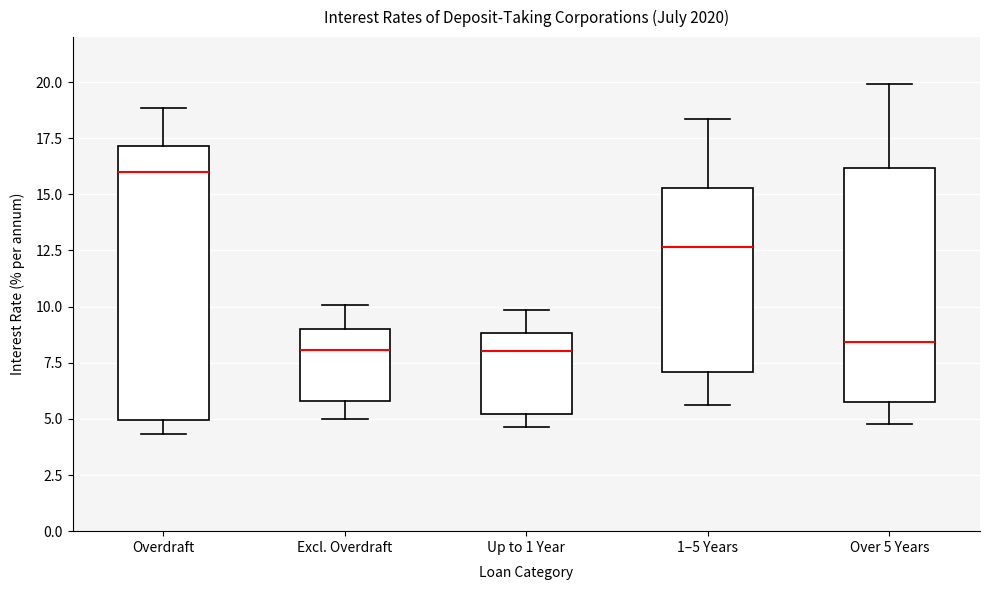

Reading left to right, transcribe this box plot: for each box, give where its median line is, the range the box spans, and where its two whiskers end, as read against the y-axis. The values are not printed on the chart, so give them approximately, as read against the axis.

Overdraft: median 16.0, box 5.0 to 17.0, whiskers 4.5 to 19.0
Excl. Overdraft: median 8.0, box 6.0 to 9.0, whiskers 5.0 to 10.0
Up to 1 Year: median 8.0, box 5.0 to 9.0, whiskers 4.5 to 10.0
1–5 Years: median 12.5, box 7.0 to 15.5, whiskers 5.5 to 18.5
Over 5 Years: median 8.5, box 5.5 to 16.0, whiskers 5.0 to 20.0